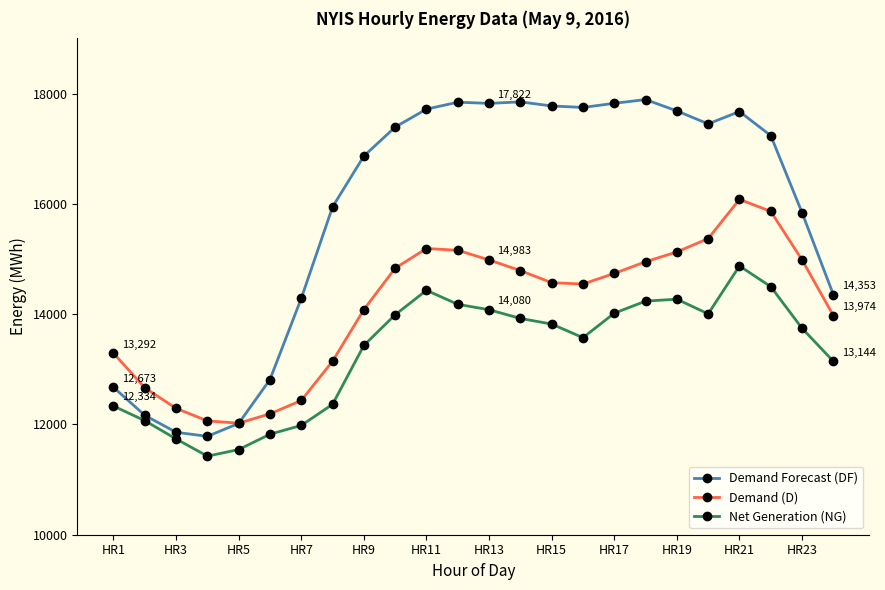

True or false: Demand Forecast (DF) and Net Generation (NG) cross at least once.

False